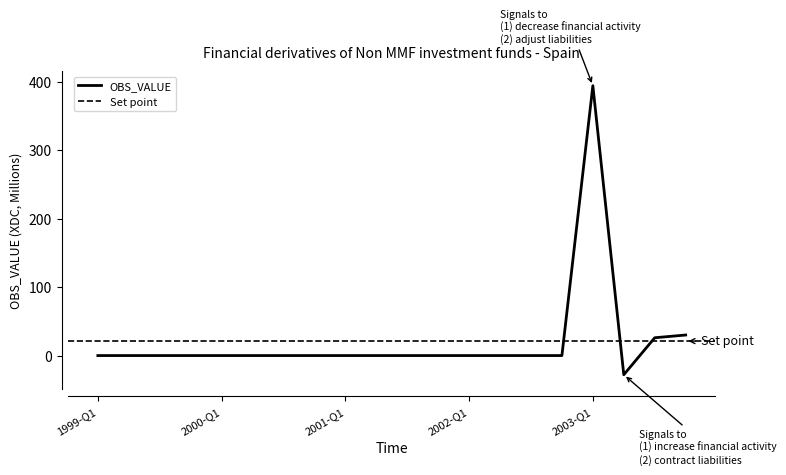

Which has a higher value, 2001-Q1 or 2003-Q4?

2003-Q4